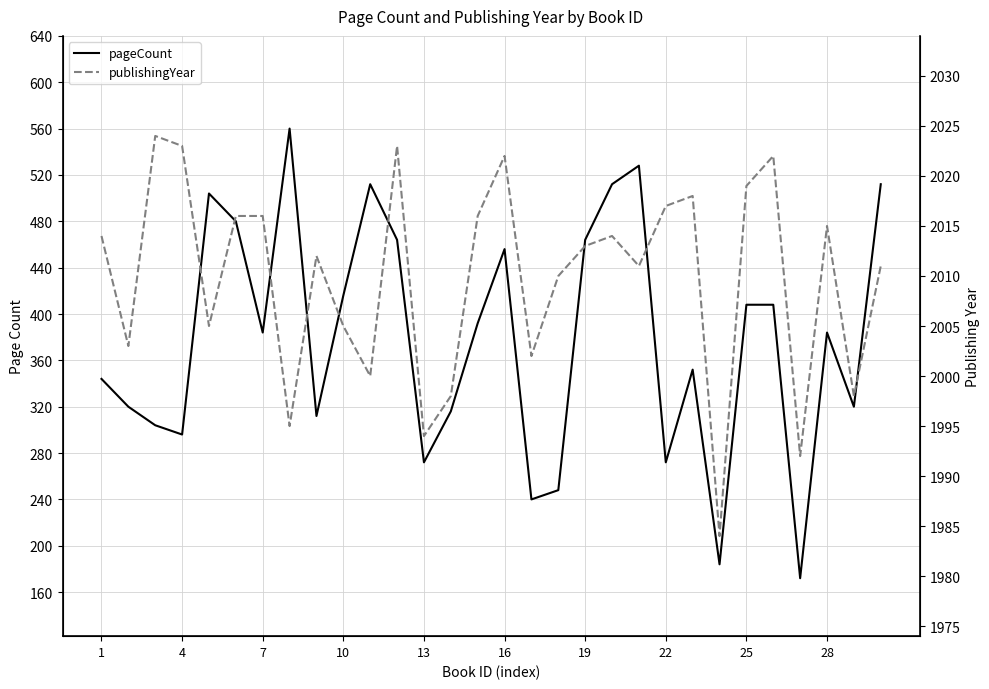

Is it true that publishingYear equals 3291 at 10?

False